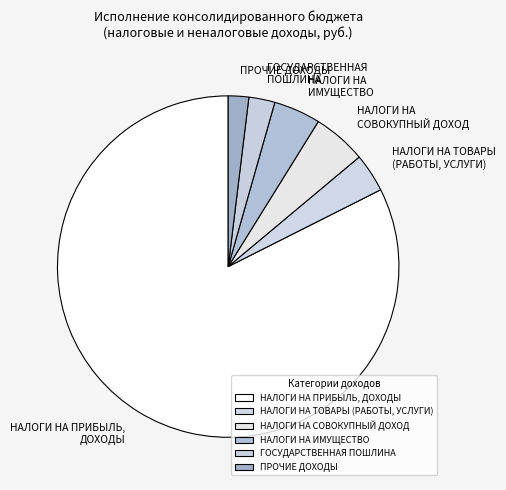

Approximately how many times larger is the value at ПРОЧИЕ ДОХОДЫ compared to ГОСУДАРСТВЕННАЯ ПОШЛИНА?

0.8